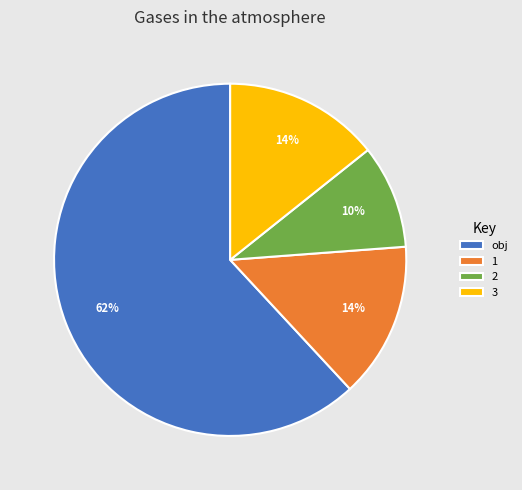

To the nearest percent, what is the difference between the largest and smallest slice percentages?

52%